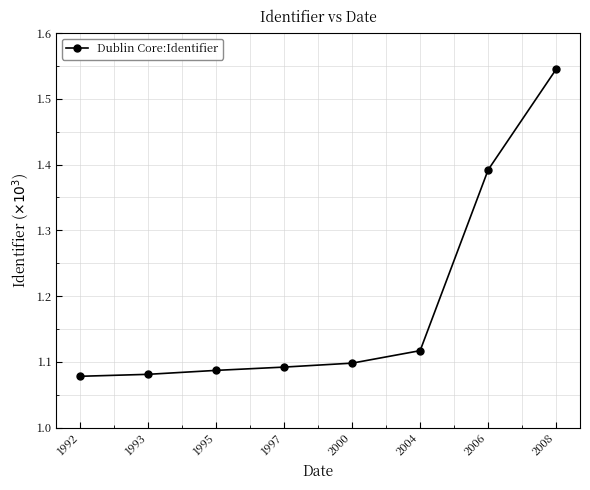

True or false: the data has more than 2 interior local peaks.

False